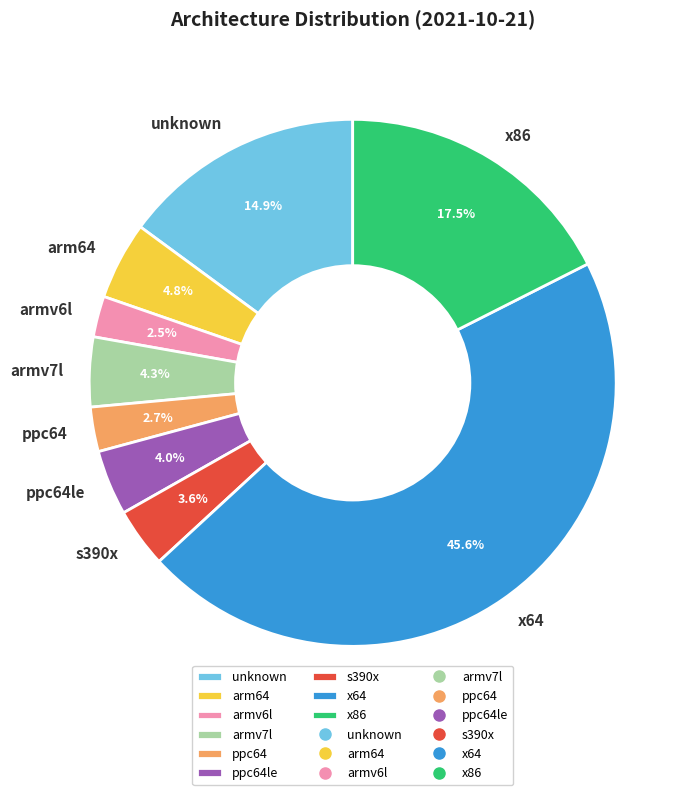

Does any single category account for the majority?

No